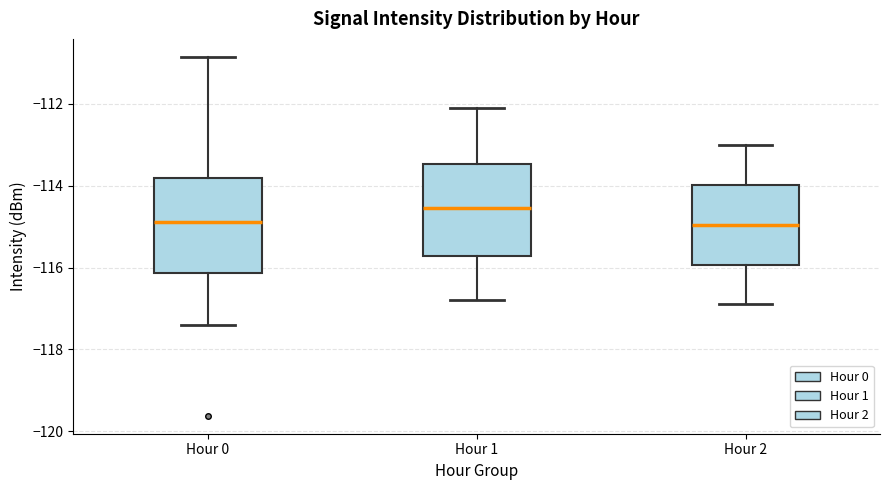

Which box's median line is the highest?

Hour 1